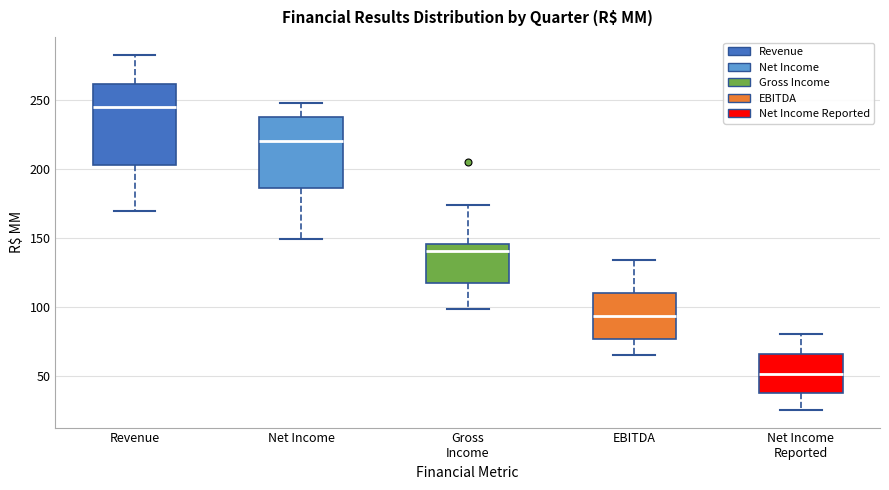

Reading left to right, read every box against the y-axis: the position of its median line, the range the box covers, and the ends of its whiskers. The values are not printed on the chart, so give them approximately, as read against the axis.

Revenue: median 245, box 205 to 260, whiskers 170 to 285
Net Income: median 220, box 185 to 235, whiskers 150 to 250
Gross Income: median 140, box 120 to 145, whiskers 100 to 175
EBITDA: median 95, box 75 to 110, whiskers 65 to 135
Net Income Reported: median 50, box 40 to 65, whiskers 25 to 80